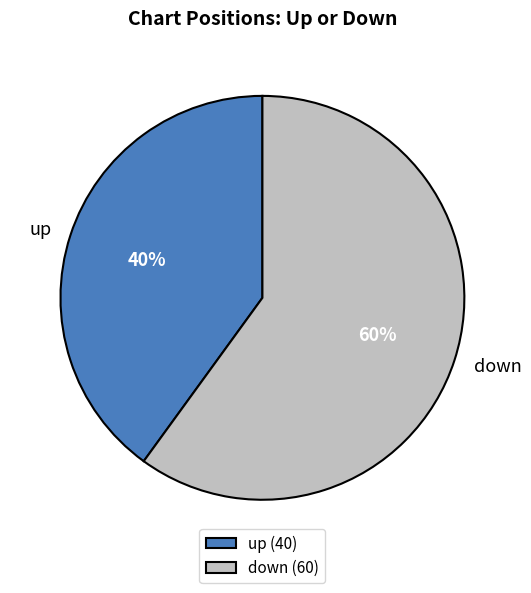

What is the majority slice?

down